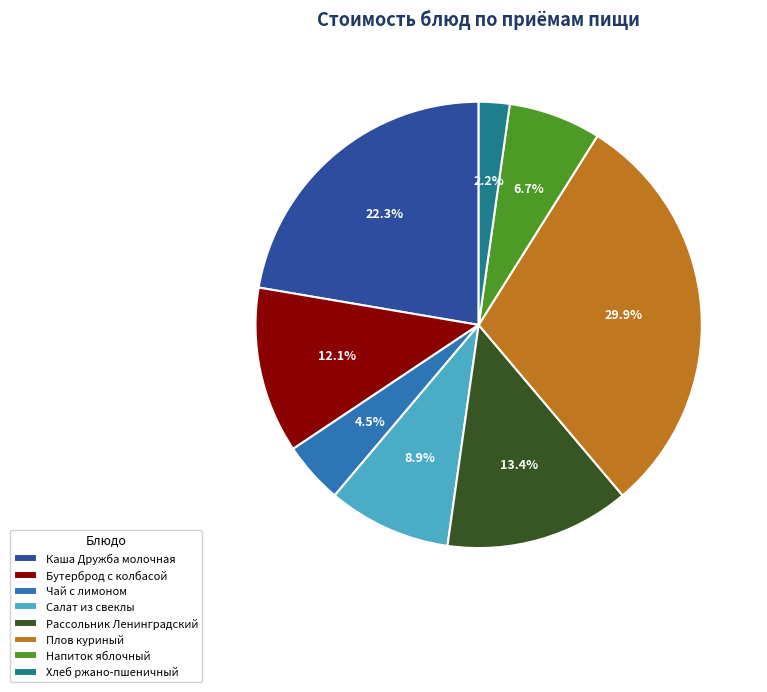

Combined, what portion of the pie is Чай с лимоном and Салат из свеклы?

13.4%